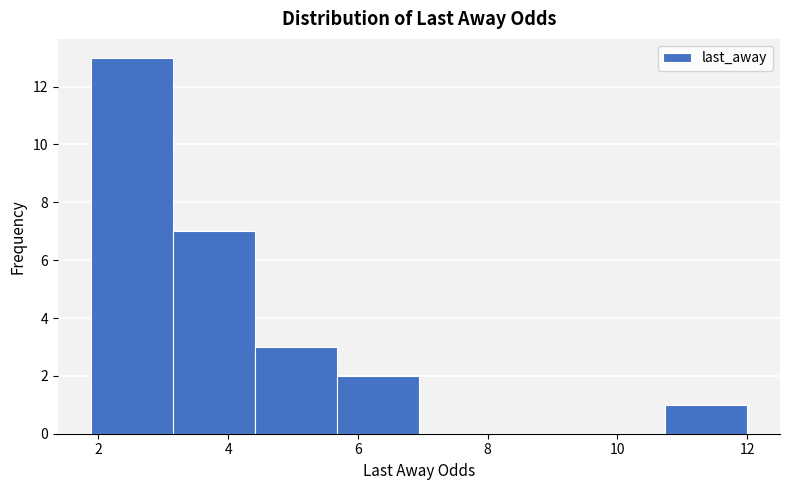

Reading left to right, list every bar in this chart as the range it spans on the x-axis followed by its height. Neither the bar edges nor the heights are printed on the chart, so give them approximately, as read against the axes.

1.8 to 3.2: 13
3.2 to 4.4: 7
4.4 to 5.6: 3
5.6 to 7.0: 2
7.0 to 8.2: 0
8.2 to 9.4: 0
9.4 to 10.8: 0
10.8 to 12.0: 1